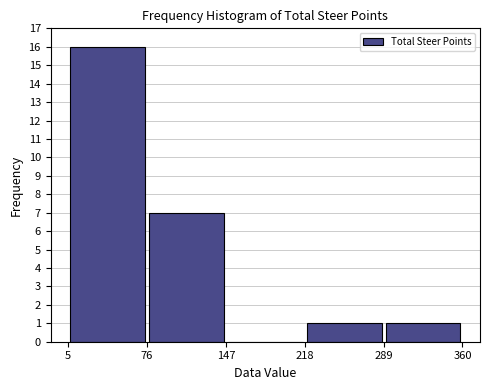

Reading left to right, transcribe this chart: for each bar, give the range it covers on the x-axis and its height. The values are not printed on the chart, so give them approximately, as read against the axis.

5 to 76: 16
76 to 147: 7
147 to 218: 0
218 to 289: 1
289 to 360: 1